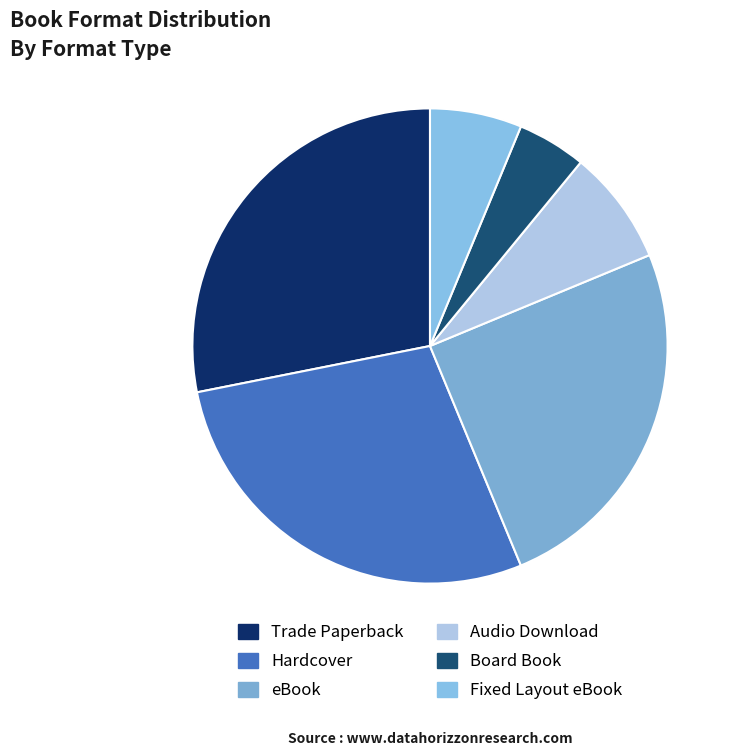

To the nearest percent, what is the difference between the largest and smallest slice percentages?

23%